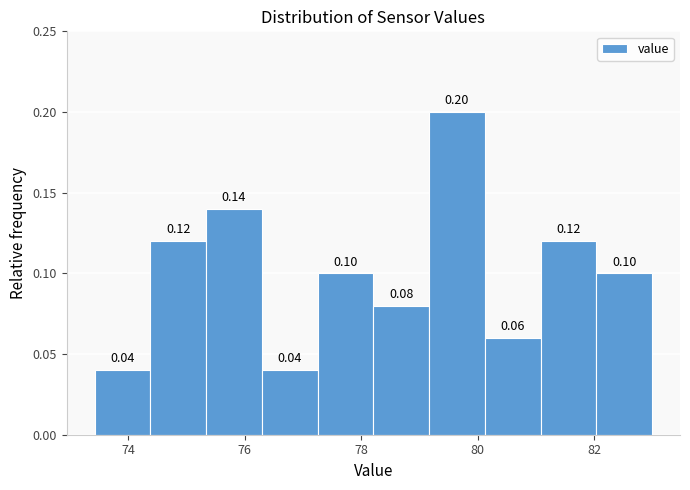

What is the height of the bar covering 76.2 to 77.2 on the x-axis? The bar edges are not printed on the chart, so give them approximately, as read against the axis.

0.04